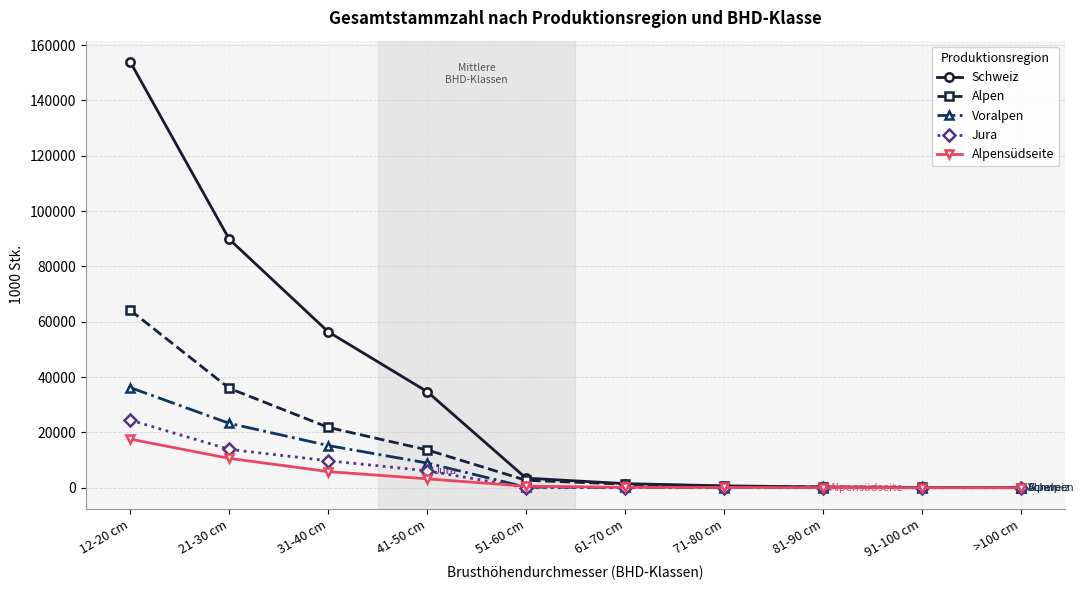

Rank the series by their maximum value, from lowest to highest.

Alpensüdseite, Jura, Voralpen, Alpen, Schweiz